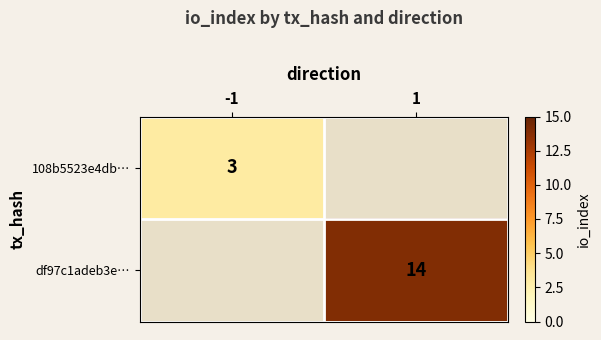

How many series are shown in this chart?

2